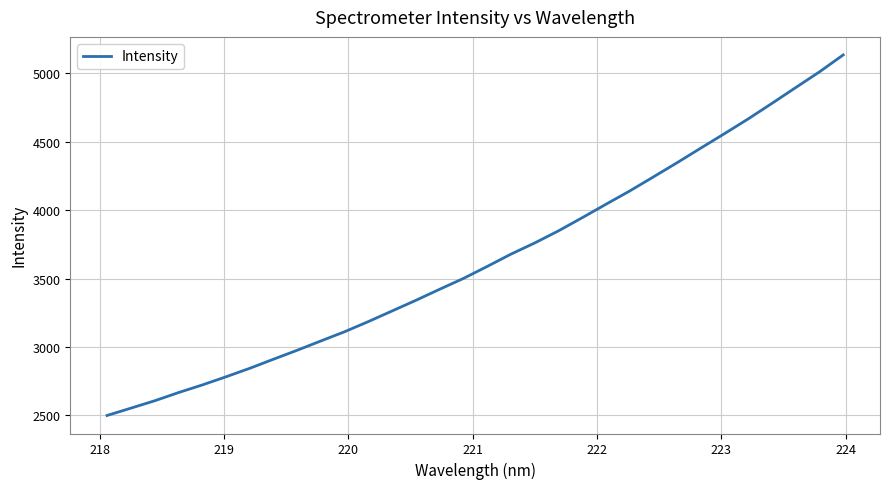

What is the difference between the maximum and minimum values?

2635.7